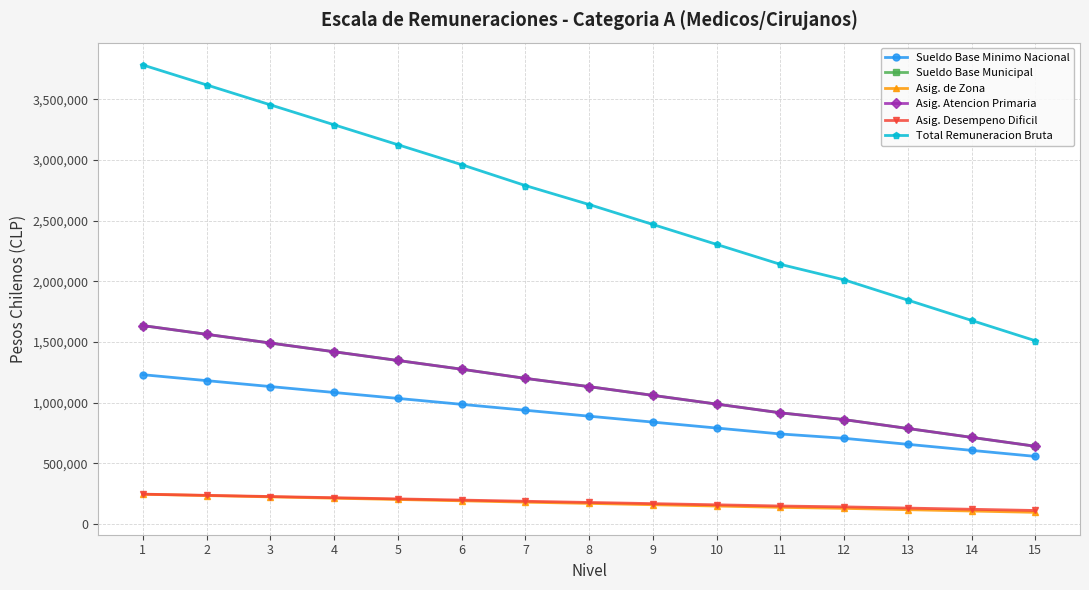

How many lines are shown in the chart?

6